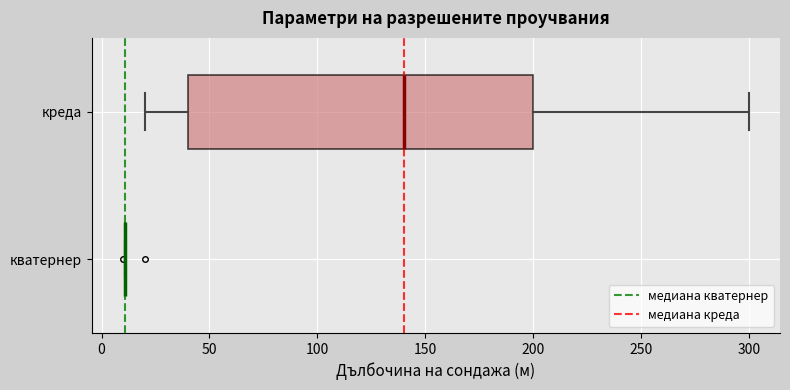

Reading bottom to top, transcribe this box plot: for each box, give where its median line is, the range the box spans, and where its two whiskers end, as read against the x-axis. The values are not printed on the chart, so give them approximately, as read against the axis.

кватернер: box collapsed to a line at 10, whiskers 10 to 10
креда: median 140, box 40 to 200, whiskers 20 to 300